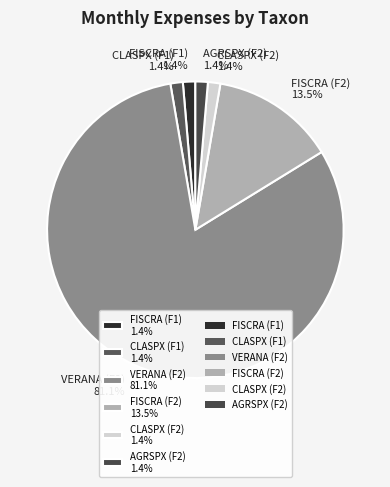

What is the largest slice in the pie chart?

VERANA (F2)